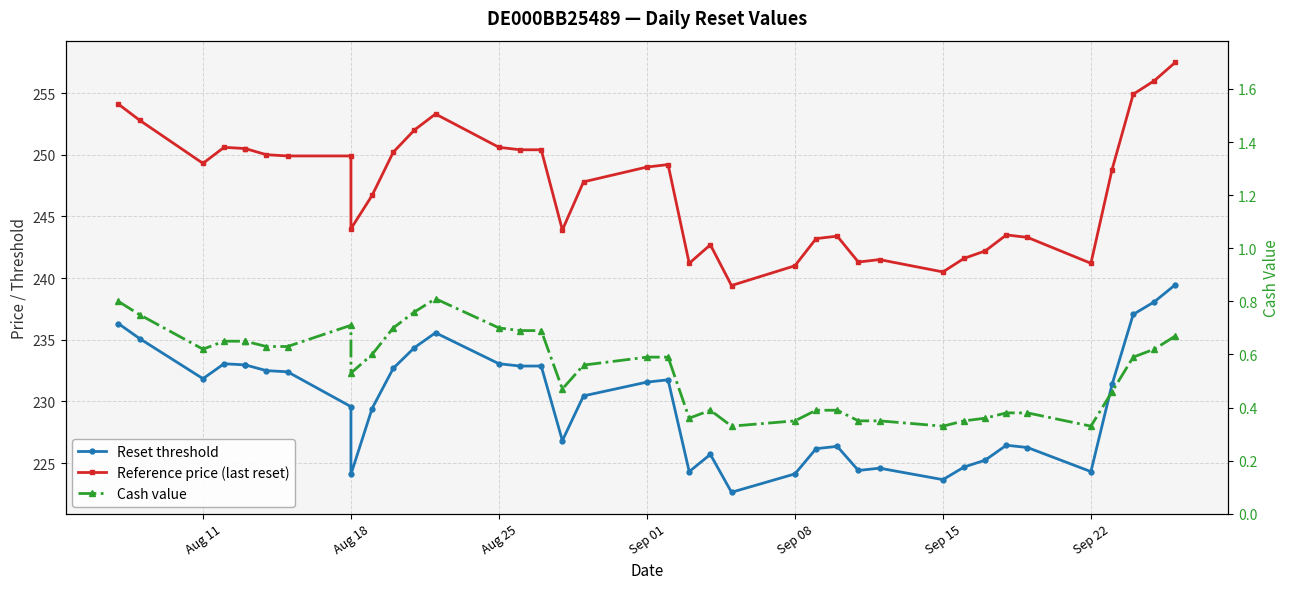

Rank the series at Sep 01 from lowest to highest value.

Cash value, Reset threshold, Reference price (last reset)